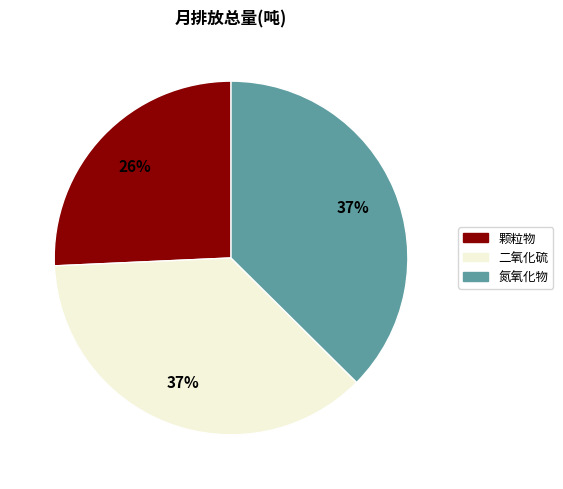

To the nearest percent, what percentage of the pie is 氮氧化物?

37%